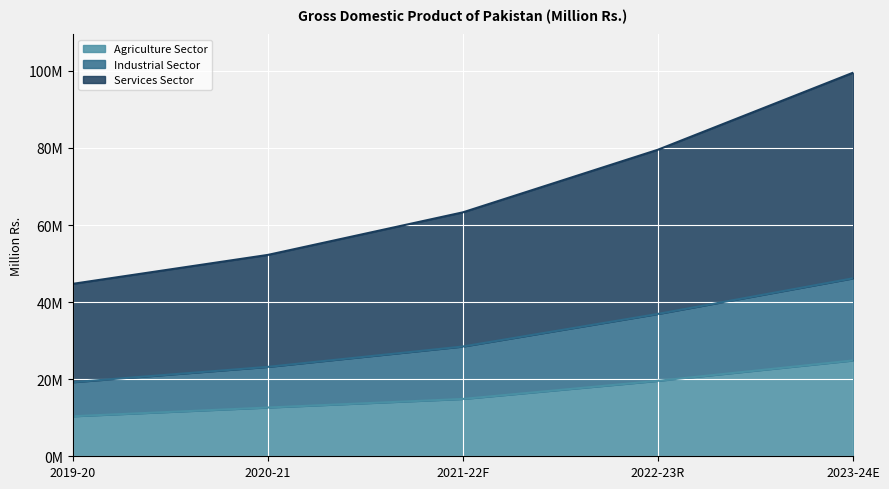

Reading left to right, transcribe all the data shown in this chart.

Agriculture Sector: 2019-20=10389544	2020-21=12653889	2021-22F=14882612	2022-23R=19586032	2023-24E=24872308
Industrial Sector: 2019-20=19227051	2020-21=23204930	2021-22F=28489213	2022-23R=36945743	2023-24E=46187695
Services Sector: 2019-20=44746876	2020-21=52254009	2021-22F=63305480	2022-23R=79557790	2023-24E=99541569